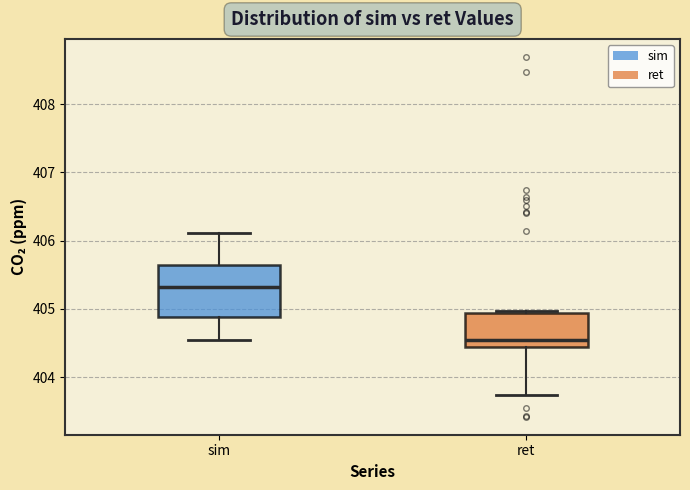

Where is the upper edge of the box for ret on the y-axis? The values are not printed on the chart, so give them approximately, as read against the axis.

404.9